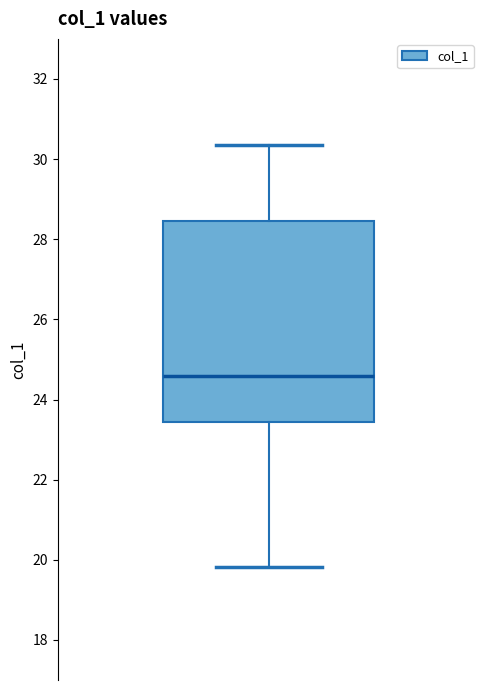

Transcribe this box plot: give where the median line is, the range the box spans, and where the two whiskers end, as read against the y-axis. The values are not printed on the chart, so give them approximately, as read against the axis.

median 24.6, box 23.4 to 28.4, whiskers 19.8 to 30.4